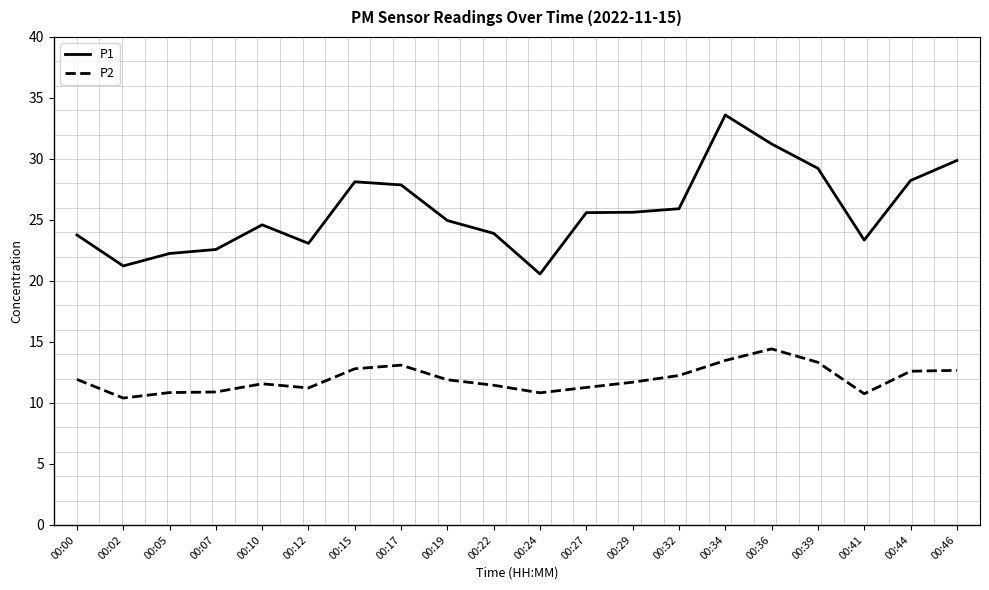

Which series has the largest range (max minus min)?

P1